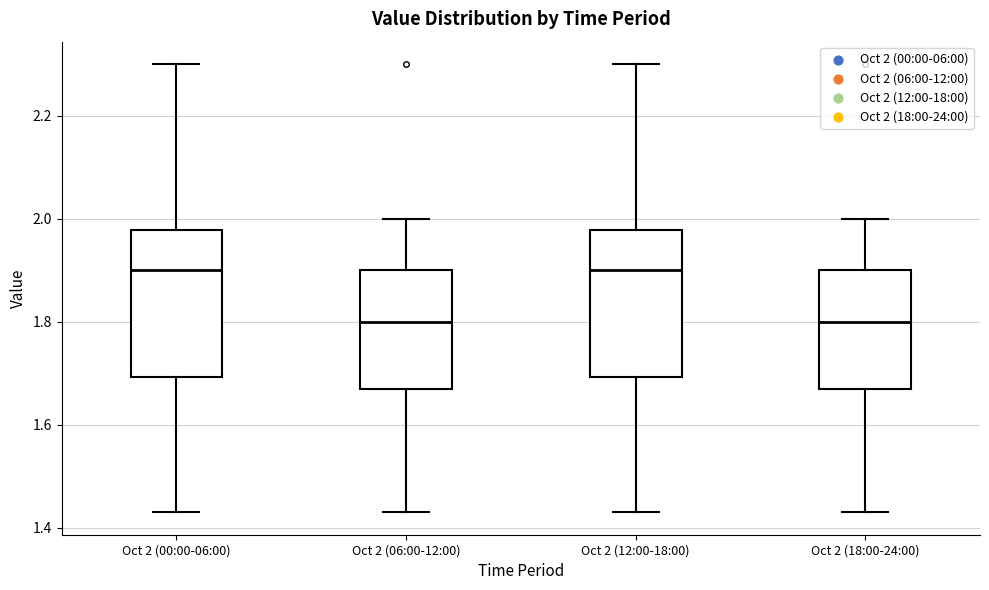

Reading left to right, read every box against the y-axis: the position of its median line, the range the box covers, and the ends of its whiskers. The values are not printed on the chart, so give them approximately, as read against the axis.

Oct 2 (00:00-06:00): median 1.90, box 1.70 to 1.98, whiskers 1.44 to 2.30
Oct 2 (06:00-12:00): median 1.80, box 1.68 to 1.90, whiskers 1.44 to 2.00
Oct 2 (12:00-18:00): median 1.90, box 1.70 to 1.98, whiskers 1.44 to 2.30
Oct 2 (18:00-24:00): median 1.80, box 1.68 to 1.90, whiskers 1.44 to 2.00